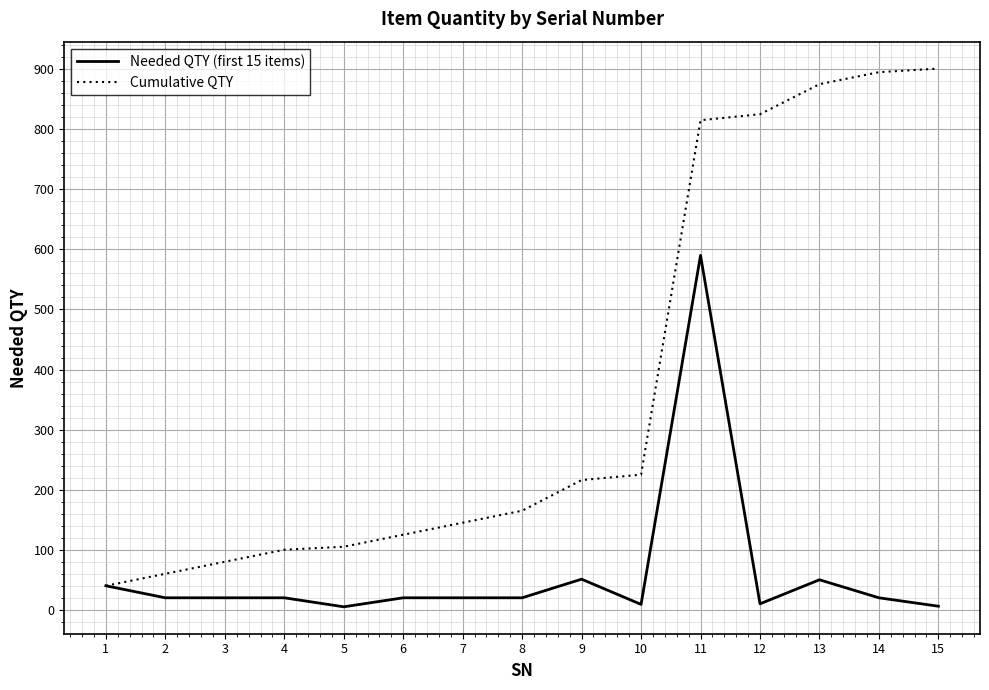

List the series in order of their peak value, highest first.

Cumulative QTY, Needed QTY (first 15 items)